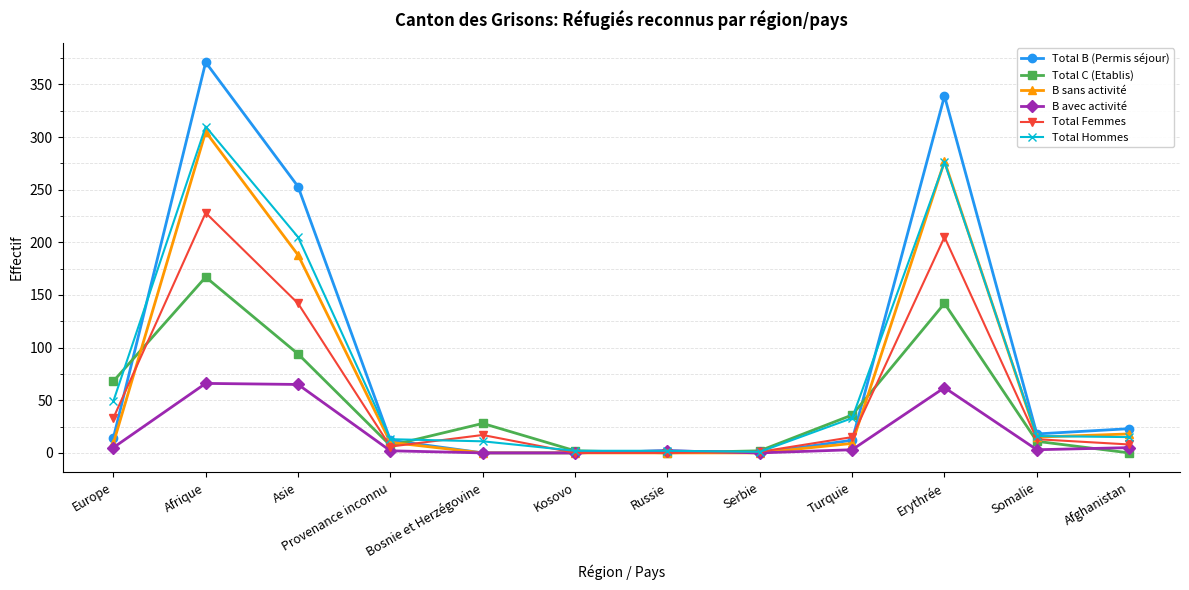

Where is Total C (Etablis) nearest to the value 83?

Asie